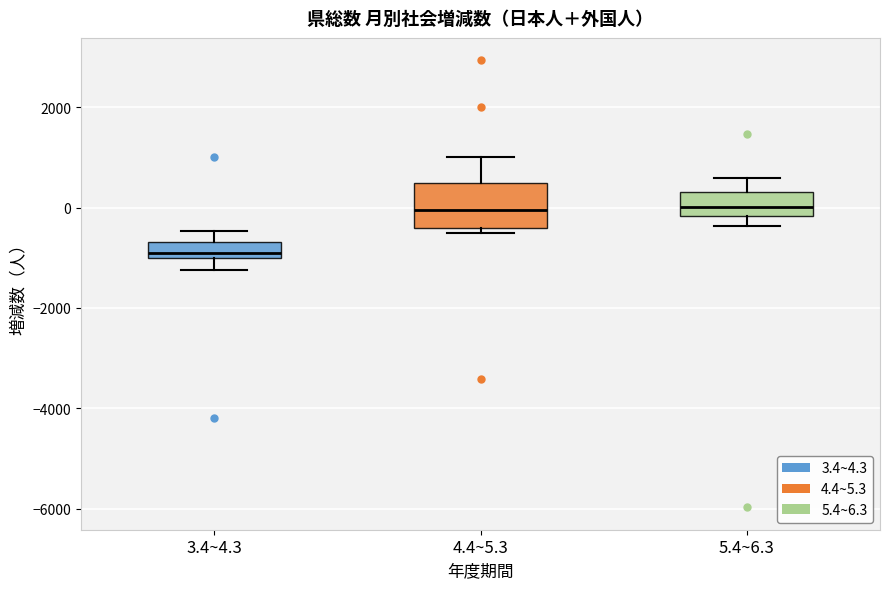

Where is the upper edge of the box for 3.4~4.3 on the y-axis? The values are not printed on the chart, so give them approximately, as read against the axis.

-600